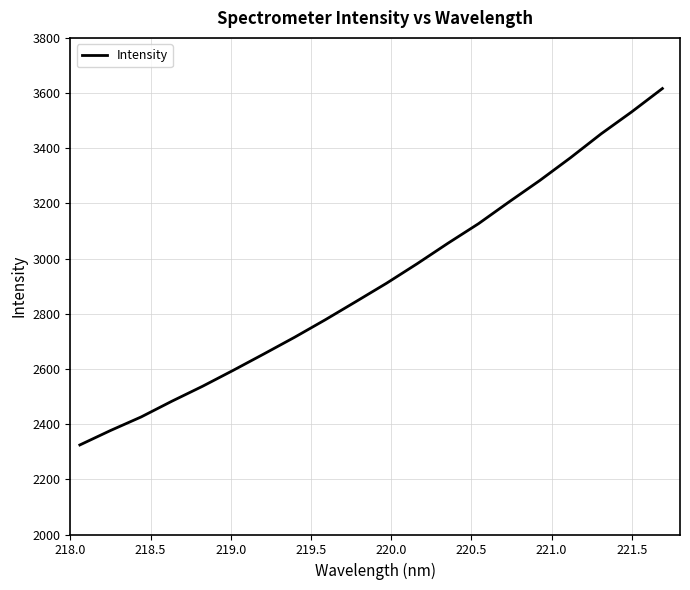

What is the maximum value shown in the chart?

3616.4